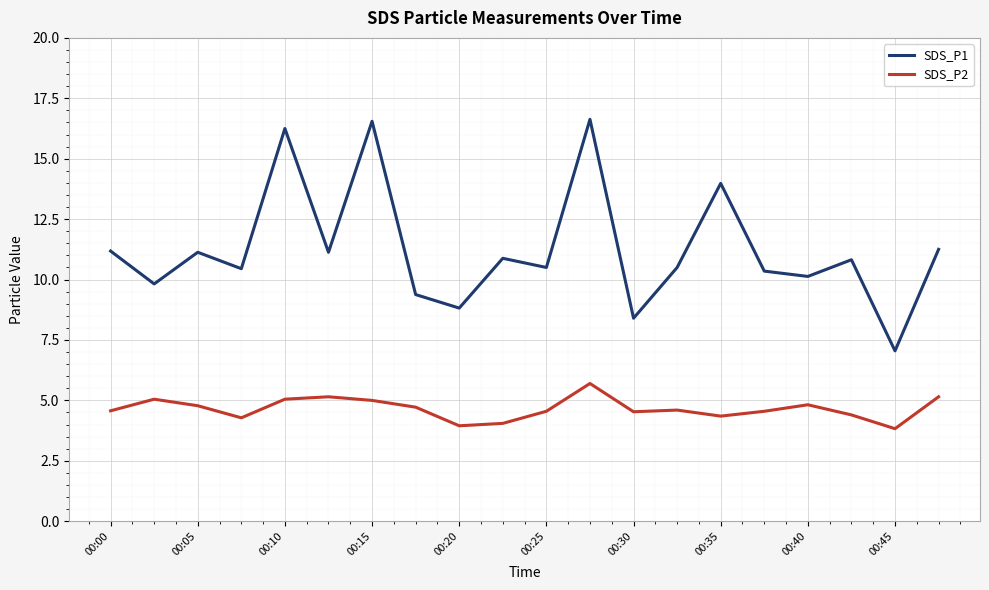

What is the difference between the second highest and minimum values in the SDS_P2 series?

1.3